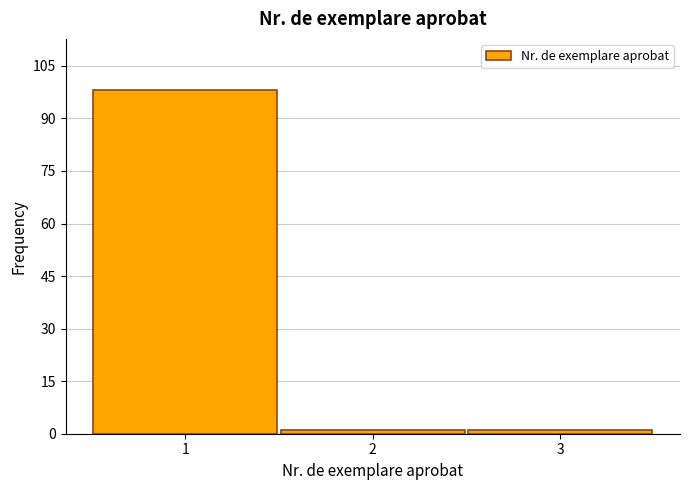

How tall is the bar that spans 0.5 to 1.5 on the x-axis? The values are not printed on the chart, so give them approximately, as read against the axis.

98